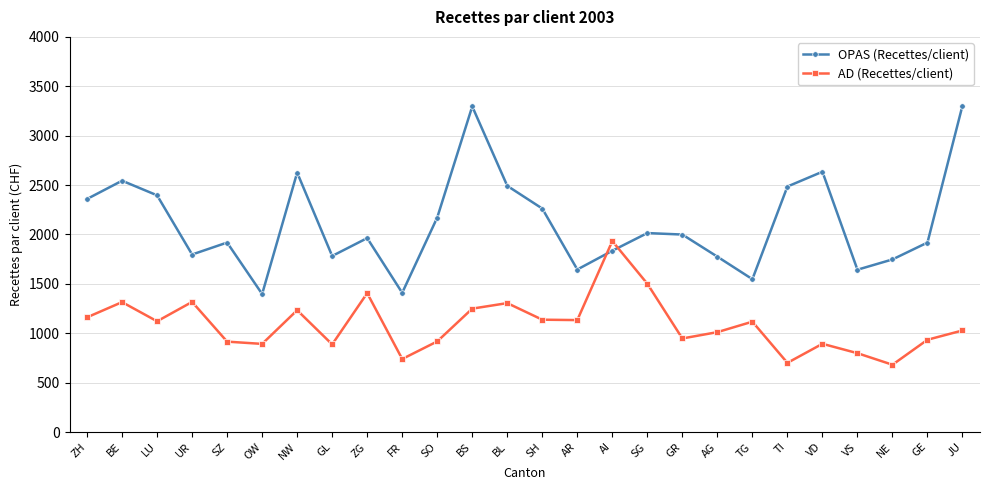

How many intersections are there between OPAS (Recettes/client) and AD (Recettes/client)?

2